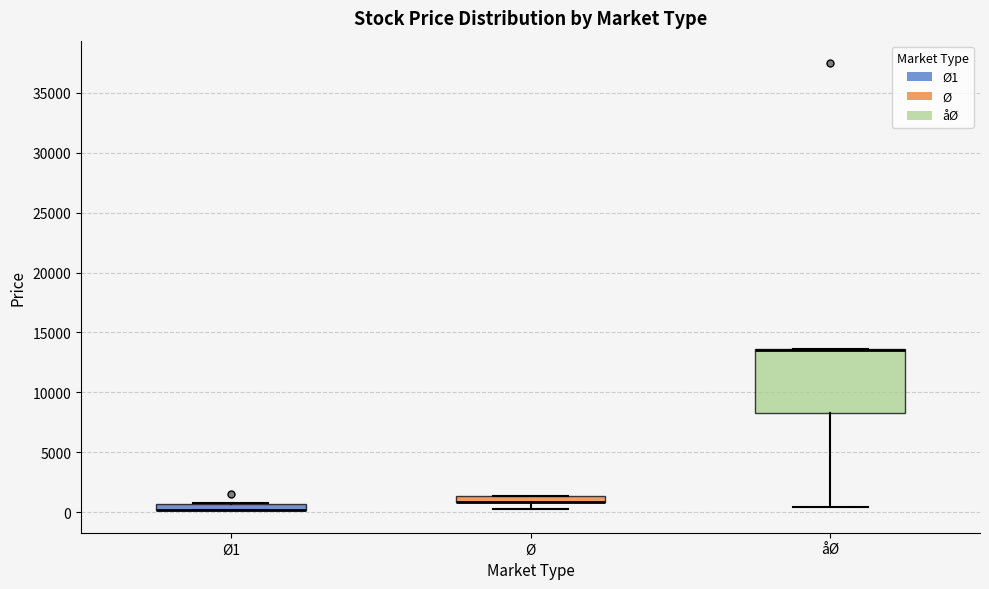

Where is the lower edge of the box for Ø1 on the y-axis? The values are not printed on the chart, so give them approximately, as read against the axis.

0